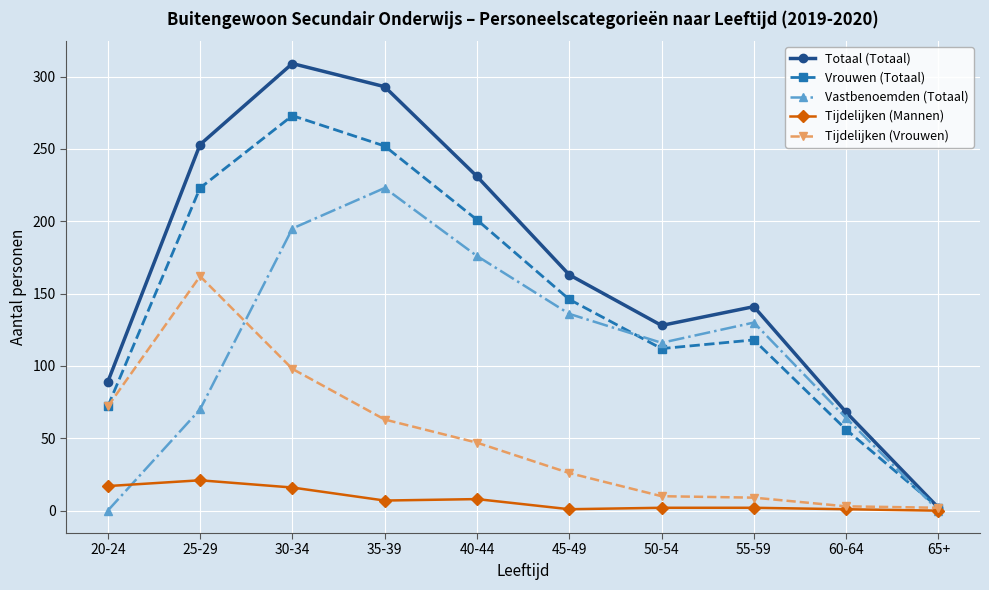

True or false: Tijdelijken (Mannen) has more than 0 points higher than both neighbors.

True